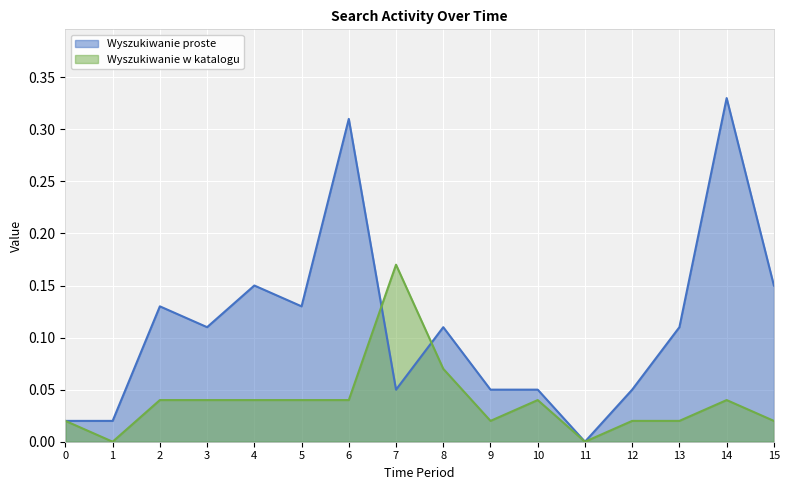

Between 3 and 13, which series saw the biggest shift?

Wyszukiwanie w katalogu